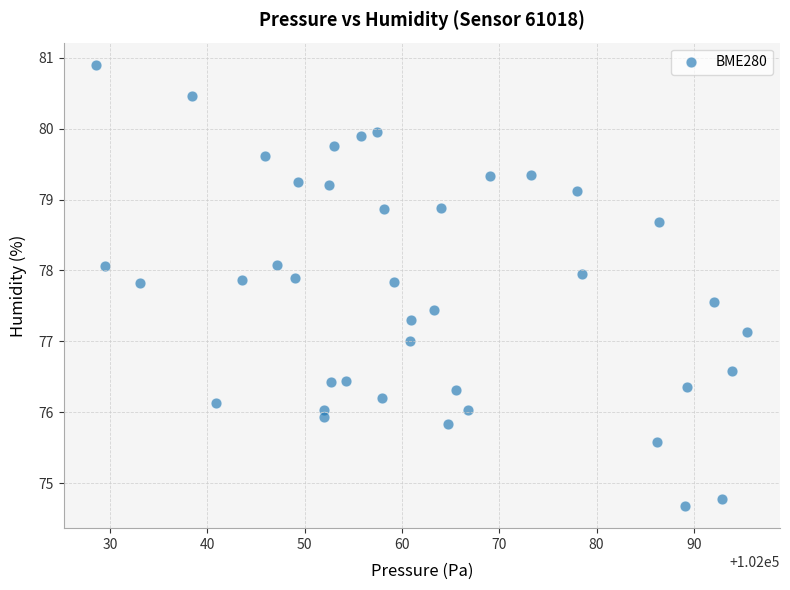

What is the range of Y values (max minus min)?

6.2